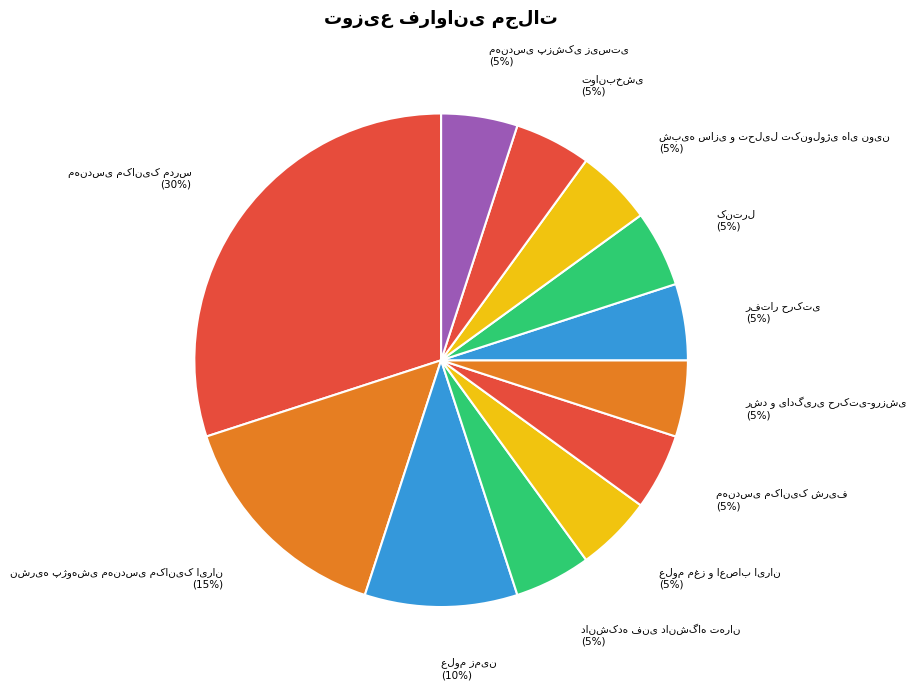

Is there a majority slice in this chart?

No